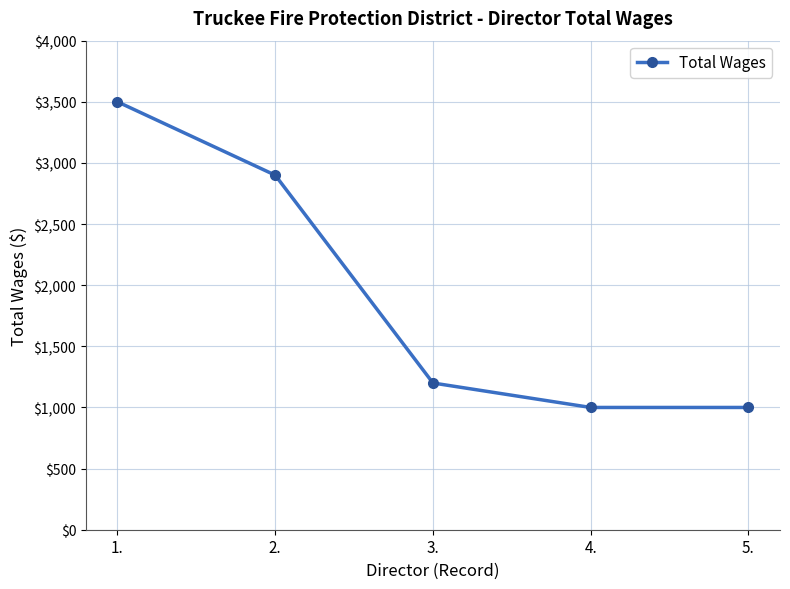

Reading left to right, list all the values displayed in this chart.

3500	2900	1200	1000	1000